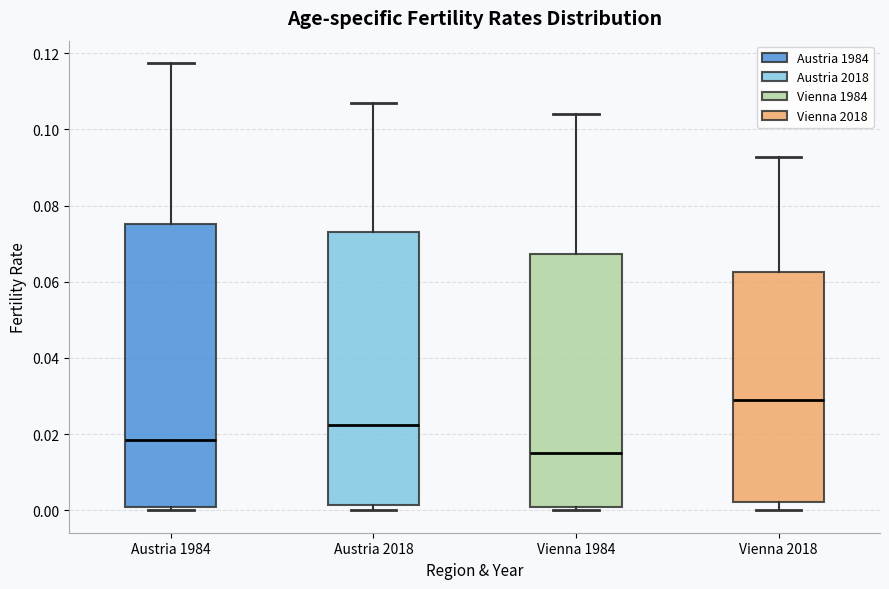

Reading left to right, read every box against the y-axis: the position of its median line, the range the box covers, and the ends of its whiskers. The values are not printed on the chart, so give them approximately, as read against the axis.

Austria 1984: median 0.018, box 0.000 to 0.076, whiskers 0.000 (just below the box's lower edge) to 0.118
Austria 2018: median 0.022, box 0.002 to 0.074, whiskers 0.000 to 0.106
Vienna 1984: median 0.016, box 0.000 to 0.068, whiskers 0.000 (just below the box's lower edge) to 0.104
Vienna 2018: median 0.028, box 0.002 to 0.062, whiskers 0.000 to 0.092